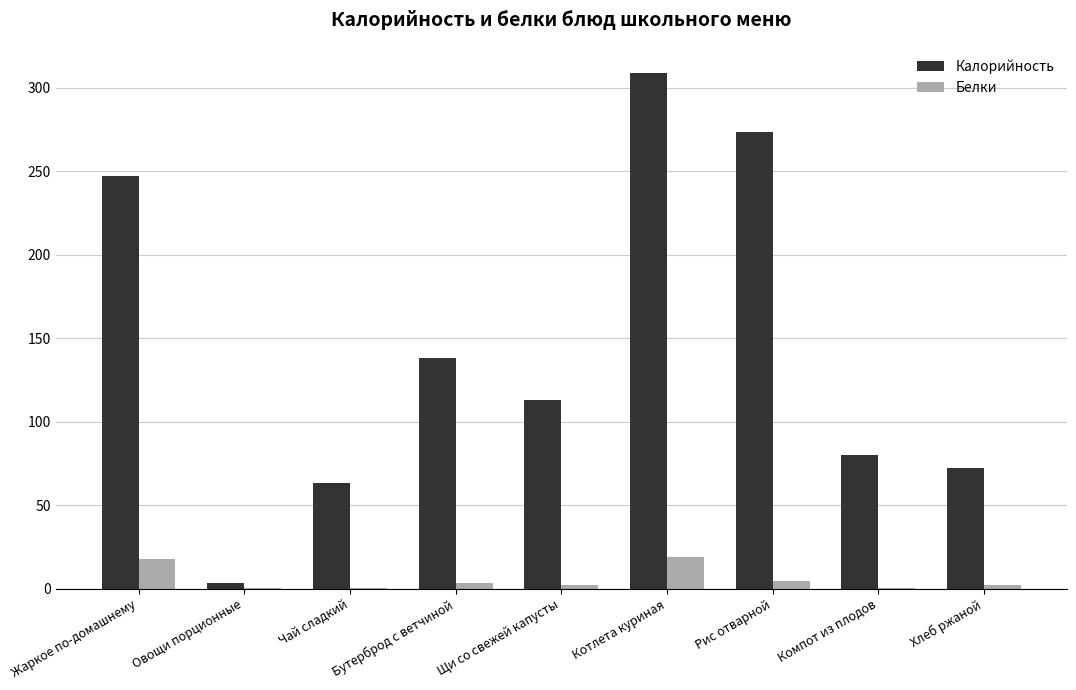

The Калорийность series shows 247.0 at Жаркое по-домашнему. True or false?

True